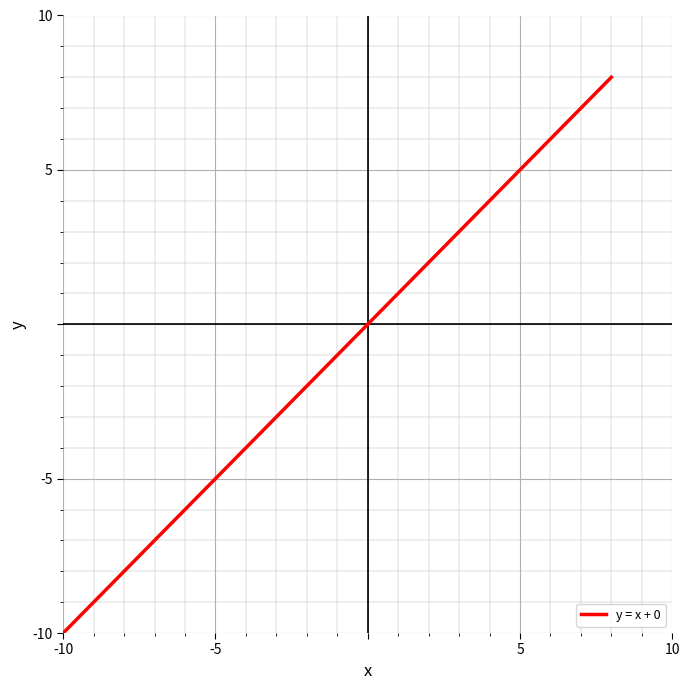

Is this an area chart (filled region under the line)?

No